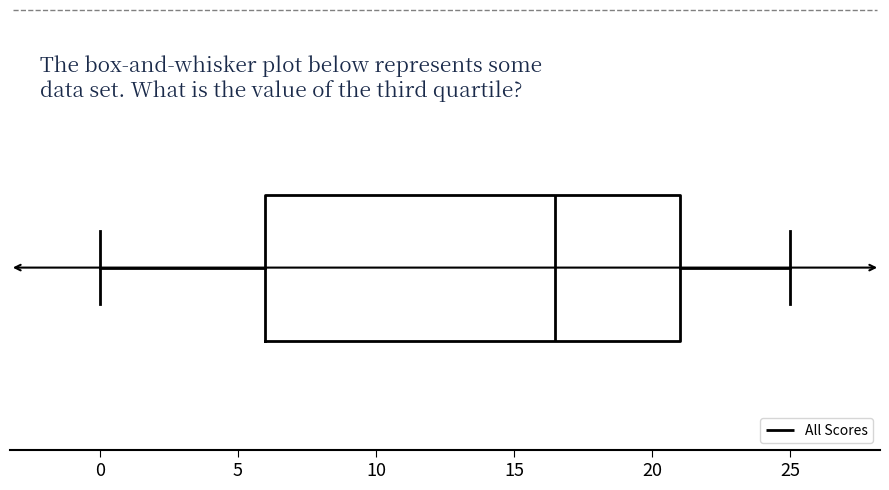

Transcribe this box plot: give where the median line is, the range the box spans, and where the two whiskers end, as read against the x-axis. The values are not printed on the chart, so give them approximately, as read against the axis.

median 16.5, box 6.0 to 21.0, whiskers 0.0 to 25.0